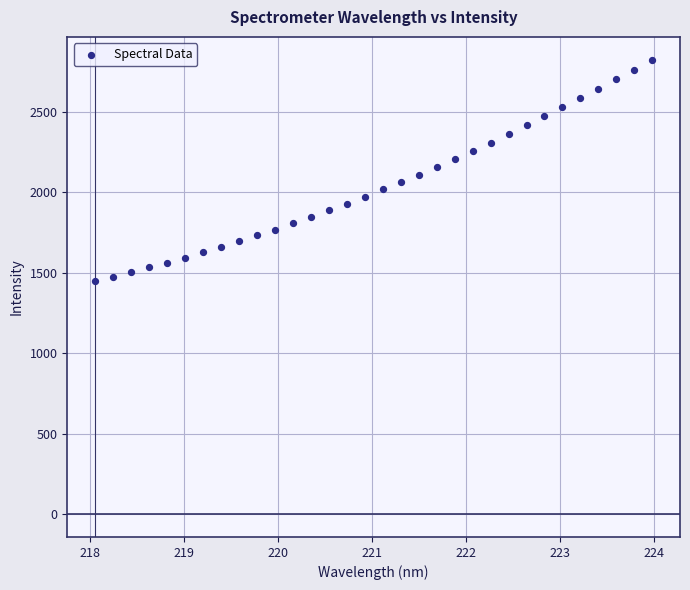

What is the range of Y values (max minus min)?

1377.0